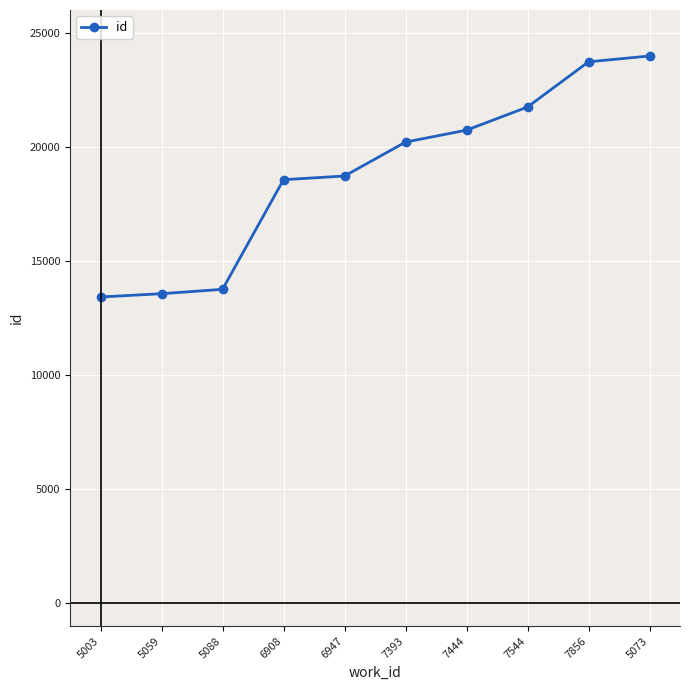

How many distinct data groups are displayed?

1